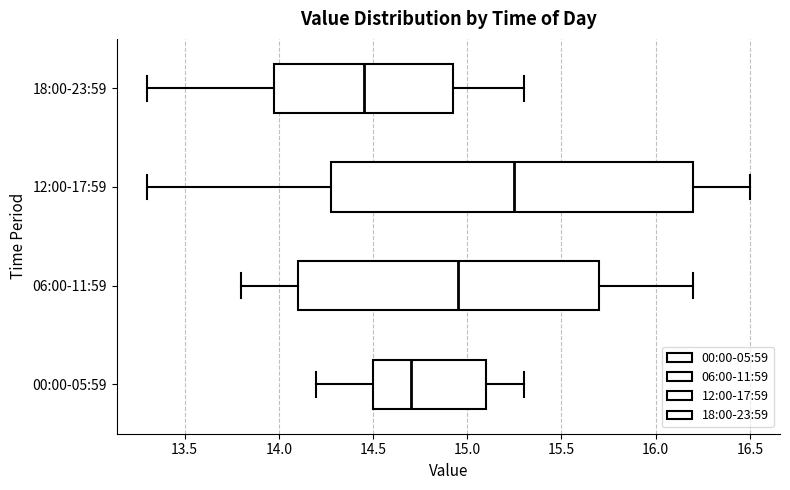

Reading bottom to top, read every box against the x-axis: the position of its median line, the range the box covers, and the ends of its whiskers. The values are not printed on the chart, so give them approximately, as read against the axis.

00:00-05:59: median 14.70, box 14.50 to 15.10, whiskers 14.20 to 15.30
06:00-11:59: median 14.95, box 14.10 to 15.70, whiskers 13.80 to 16.20
12:00-17:59: median 15.25, box 14.30 to 16.20, whiskers 13.30 to 16.50
18:00-23:59: median 14.45, box 14.00 to 14.95, whiskers 13.30 to 15.30